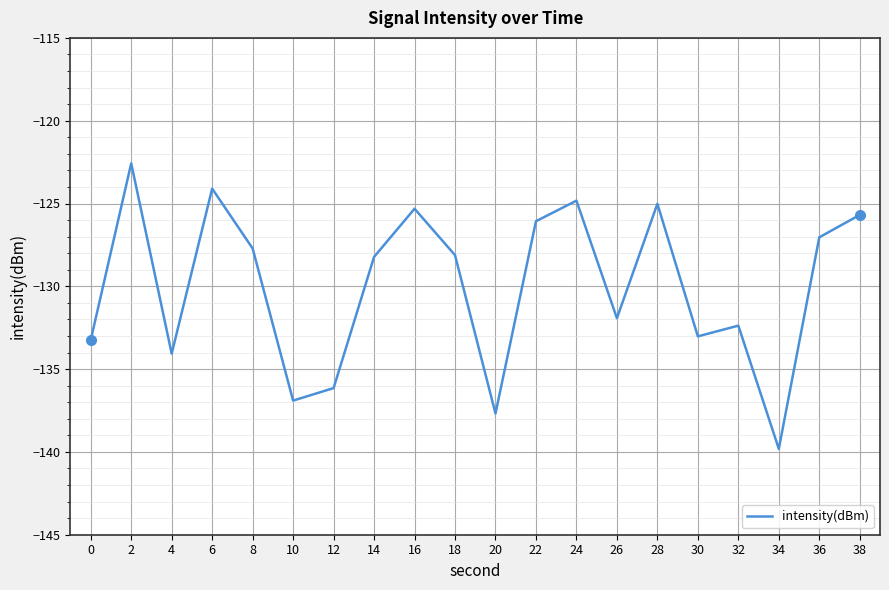

The chart shows a value of -124.1 at 6. True or false?

True